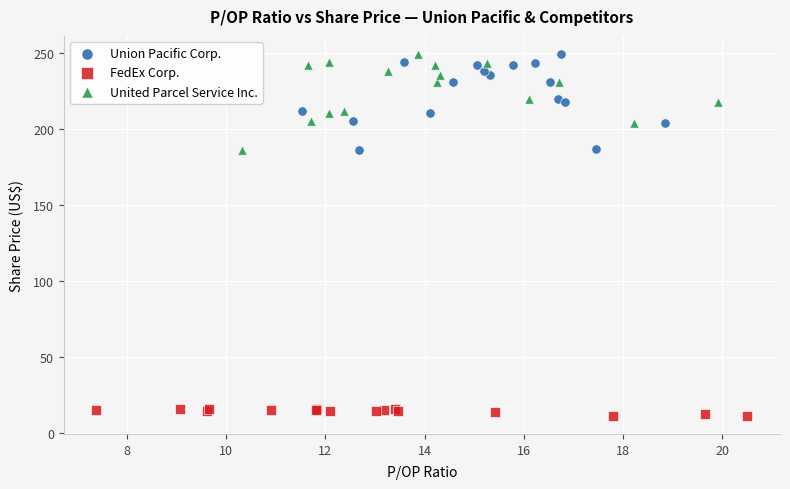

Which series reaches the minimum Y coordinate?

FedEx Corp.